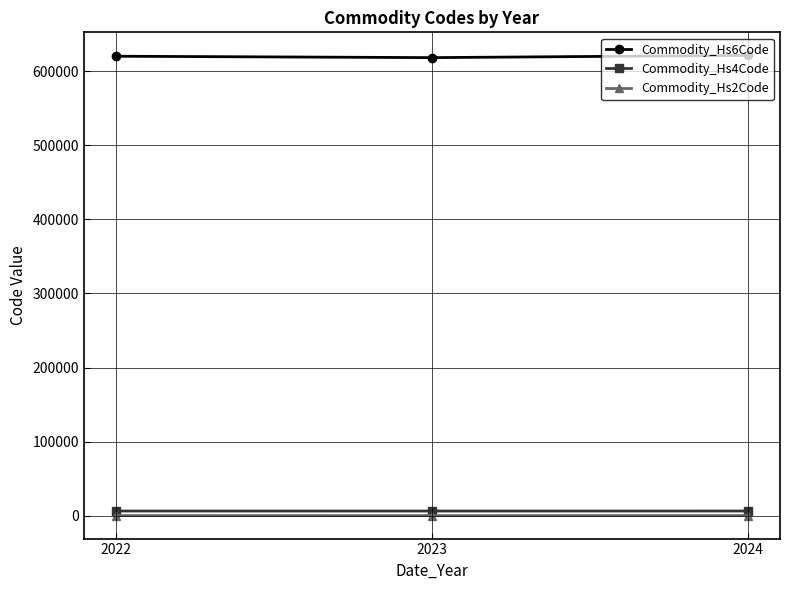

What are all the series names shown in the legend?

Commodity_Hs6Code, Commodity_Hs4Code, Commodity_Hs2Code